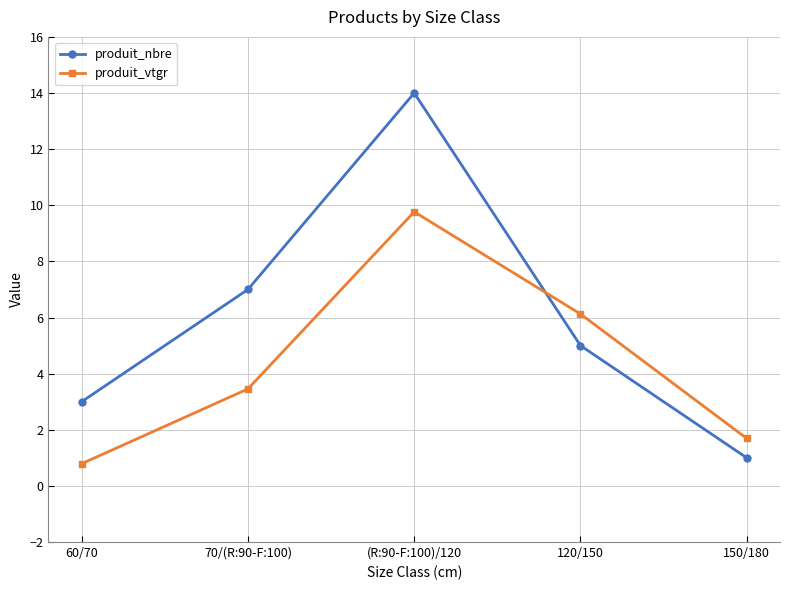

What is the difference between the maximum and second lowest values in the produit_nbre series?

11.0